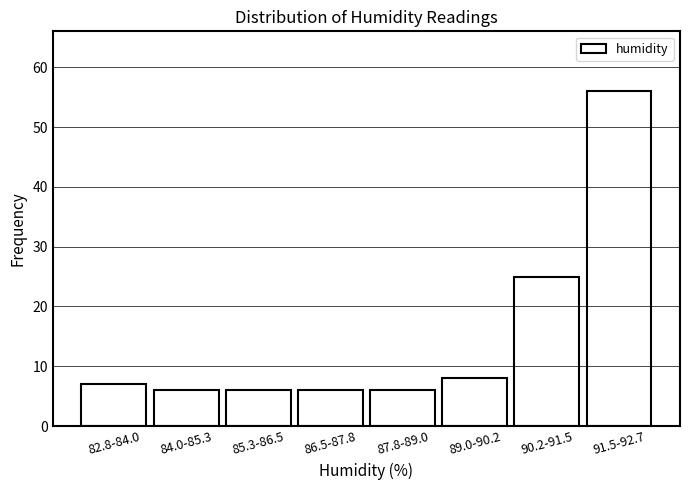

Reading left to right, transcribe all the data shown in this chart.

82.8-84.0=7	84.0-85.3=6	85.3-86.5=6	86.5-87.8=6	87.8-89.0=6	89.0-90.2=8	90.2-91.5=25	91.5-92.7=56